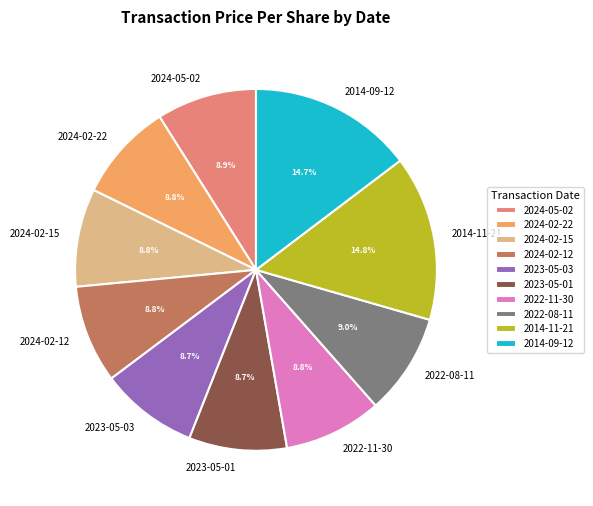

Count the number of slices in the pie.

10